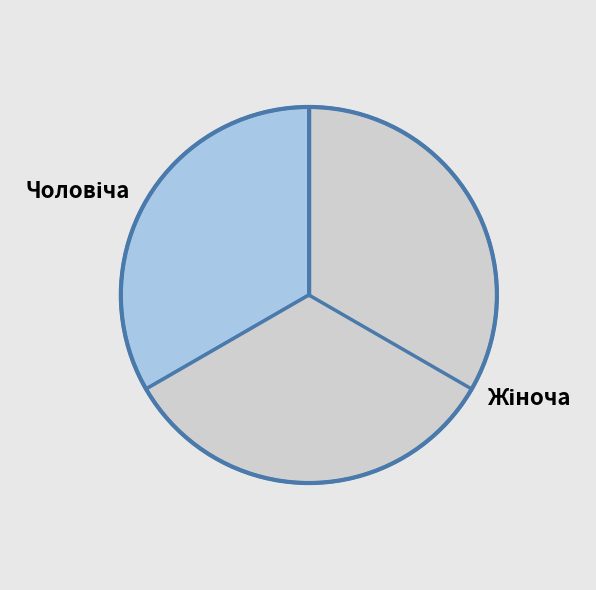

Does any single category account for the majority?

Yes